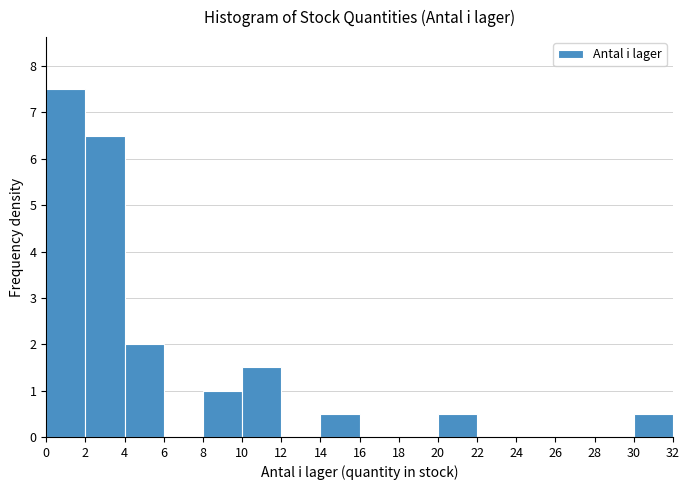

What is the height of the bar covering 4 to 6 on the x-axis? The values are not printed on the chart, so give them approximately, as read against the axis.

2.0